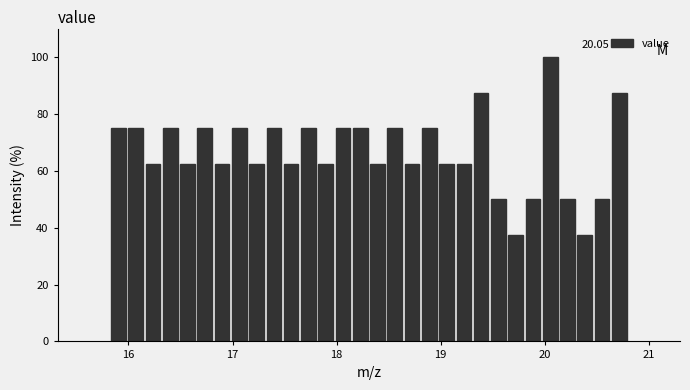

Around what value on the x-axis is the tallest bar? Give the approximate position of its centre, as read against the axis.

20.1